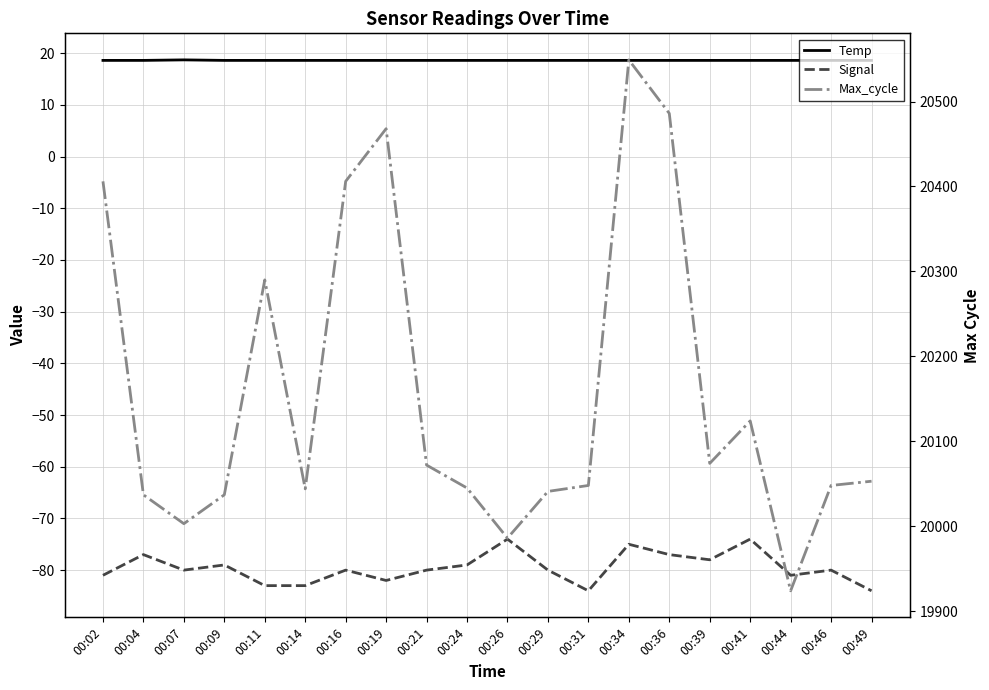

Is it true that Signal equals -111.0 at 00:07?

False